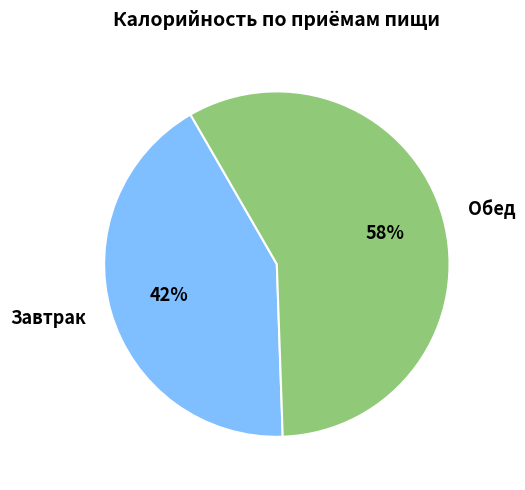

Is there any slice that represents more than half of the pie?

Yes